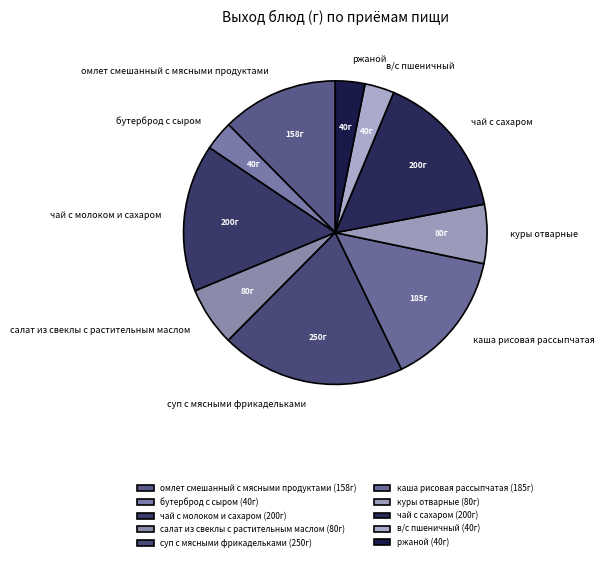

Is it true that бутерброд с сыром is 3% of the pie?

True